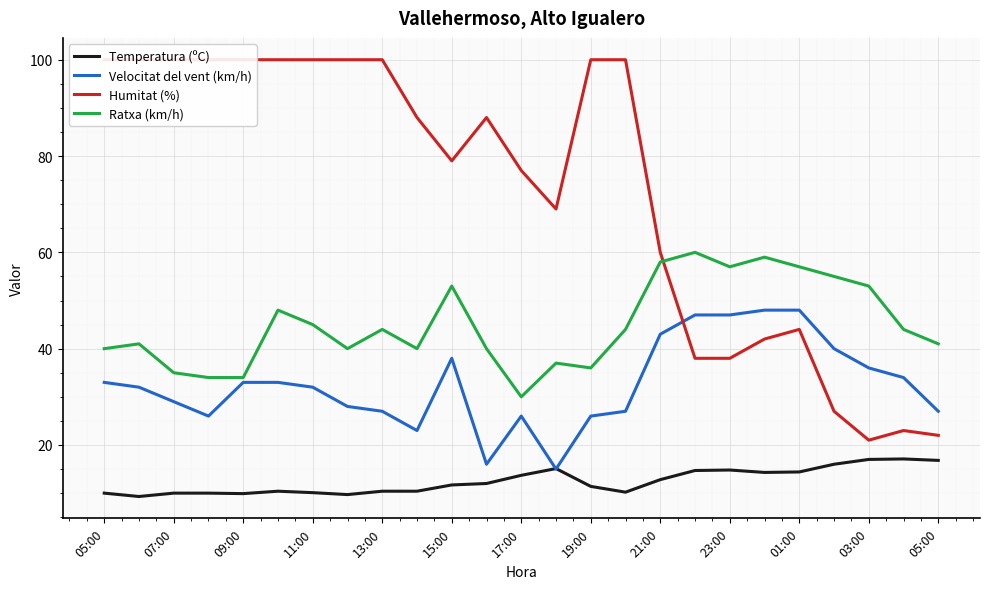

Is it true that Velocitat del vent (km/h) equals 72.3 at 01:00?

False